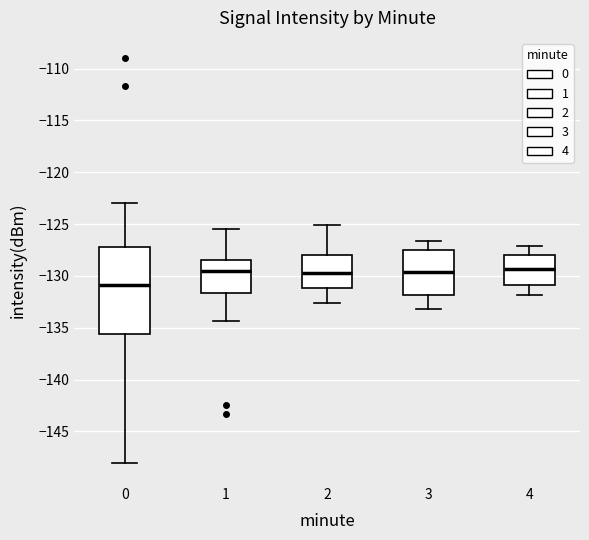

Where is the upper edge of the box at x = 4 on the y-axis? The values are not printed on the chart, so give them approximately, as read against the axis.

-128.0